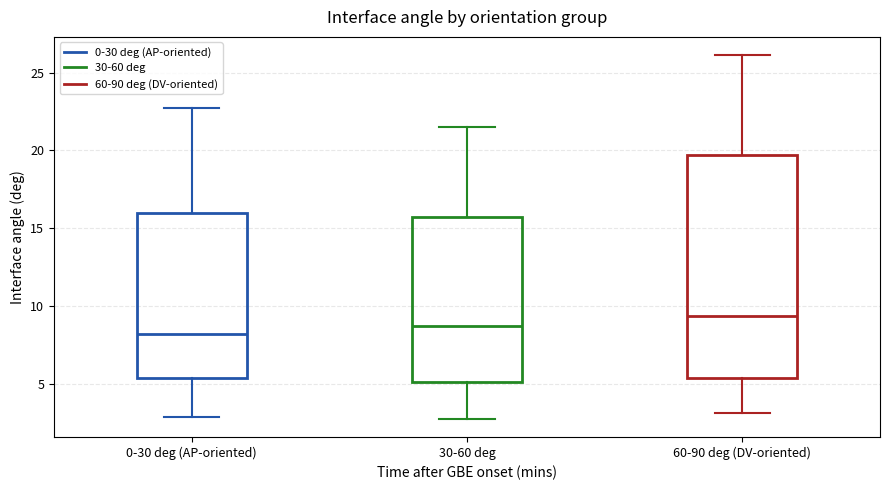

Comparing the boxes themselves (not the whiskers), which one is the tallest?

60-90 deg (DV-oriented)